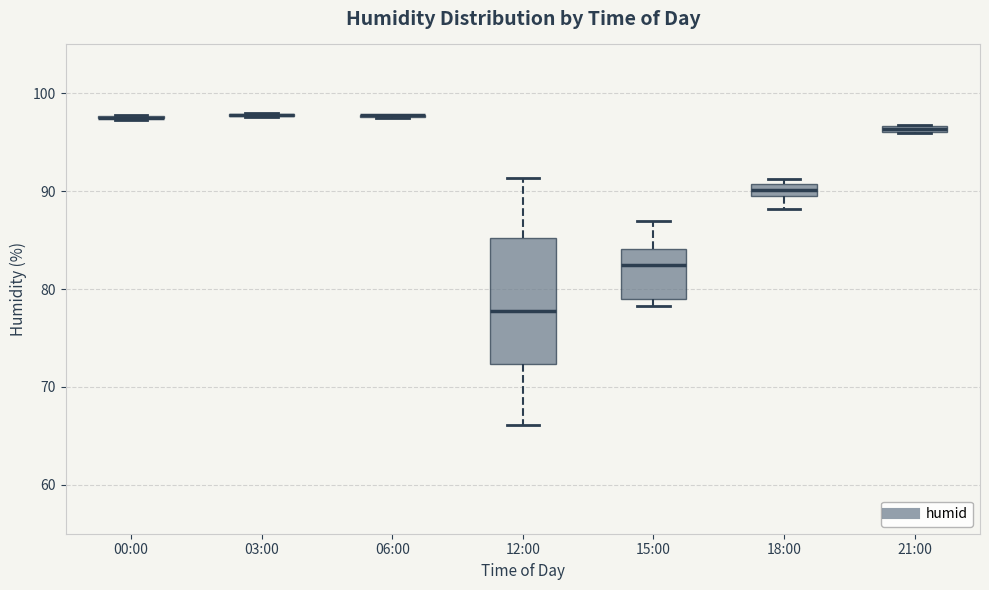

Comparing the boxes themselves (not the whiskers), which one is the tallest?

12:00